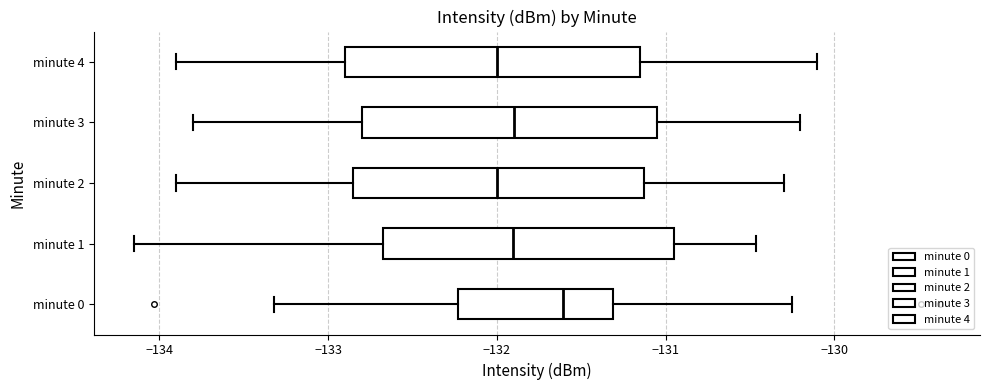

Where is the right edge of the box for minute 0 on the x-axis? The values are not printed on the chart, so give them approximately, as read against the axis.

-131.3